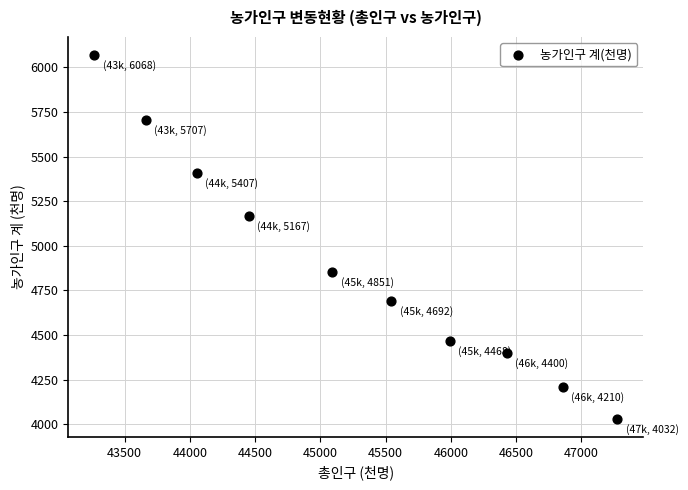

What is the average X value?

45263